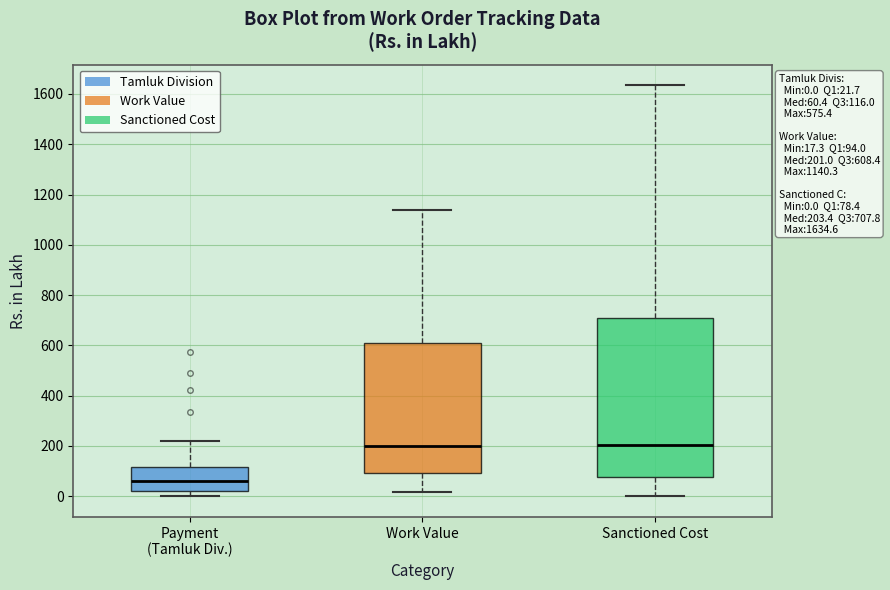

Which box has the lowest median line?

Payment (Tamluk Div.)